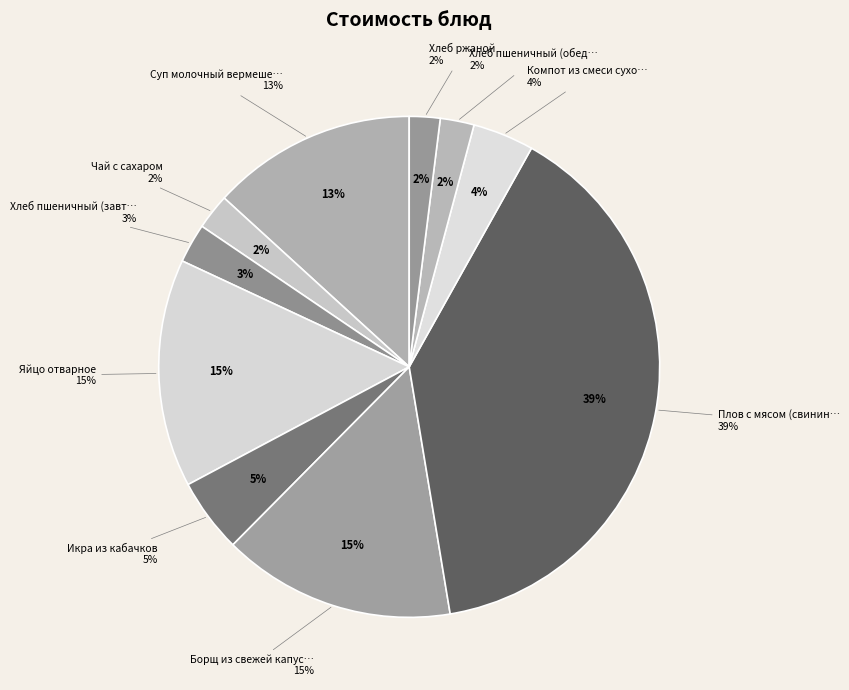

To the nearest percent, what is the average slice percentage?

10%